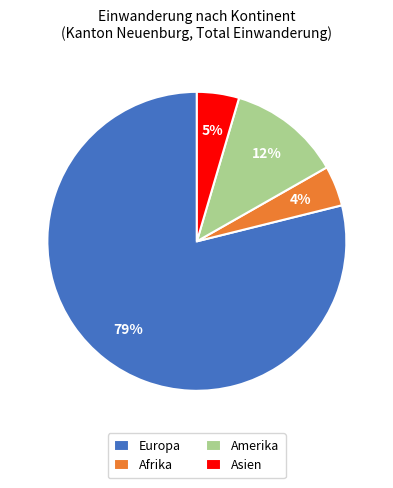

To the nearest percent, what is the difference between the largest and smallest slice percentages?

75%